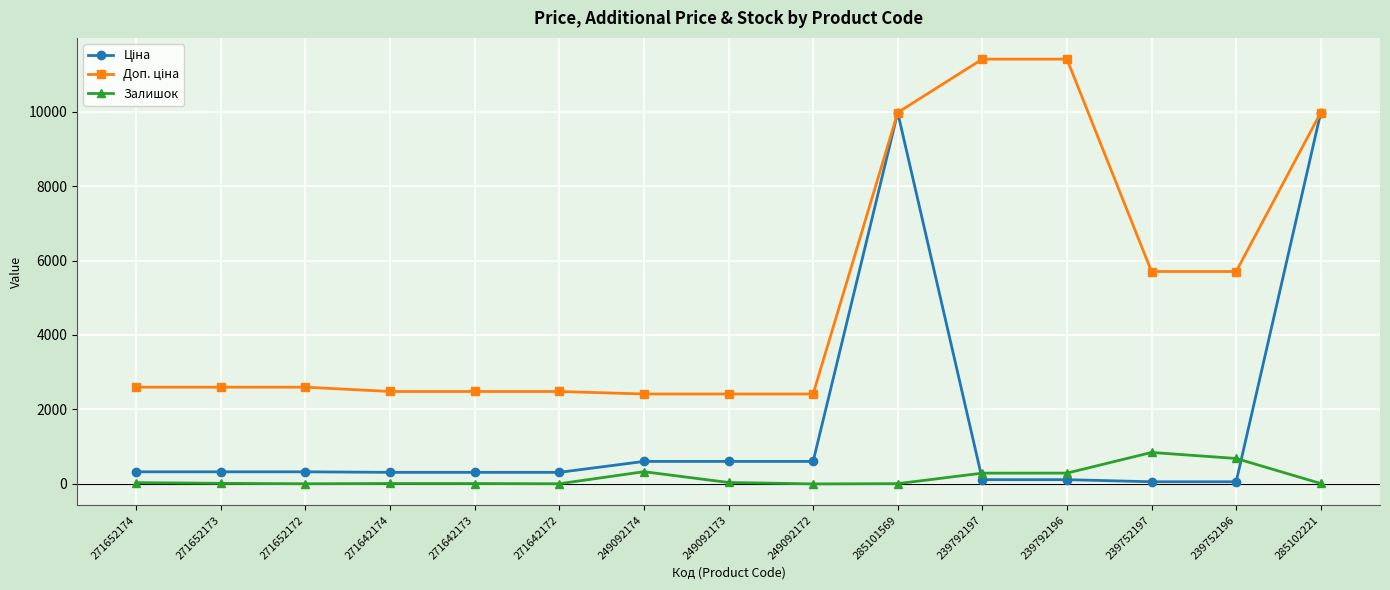

True or false: Залишок has a value of 4.0 at 271642172.

True